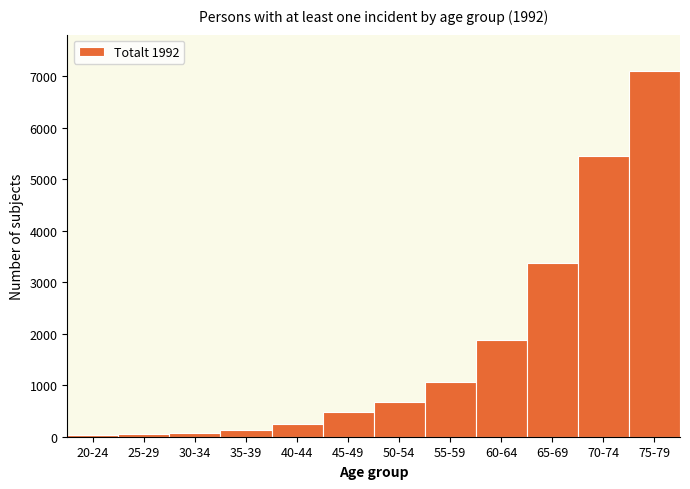

Approximately how many times larger is the value at 75-79 compared to 45-49?

14.9